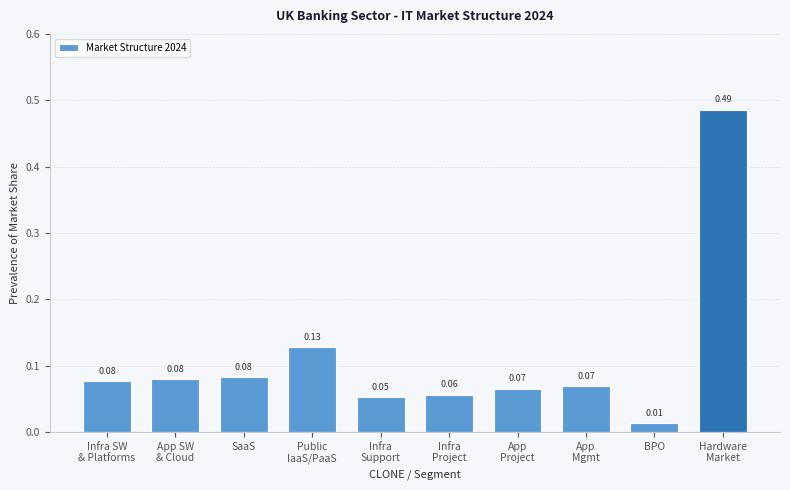

At which category does the chart reach its minimum across all series?

BPO